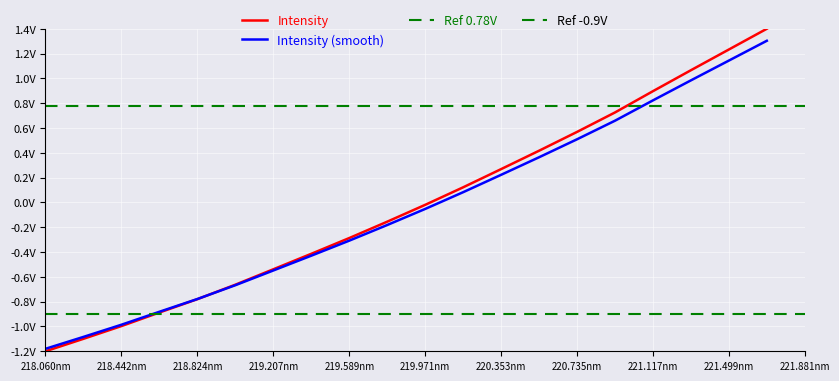

What is the smallest value displayed?

-1.2